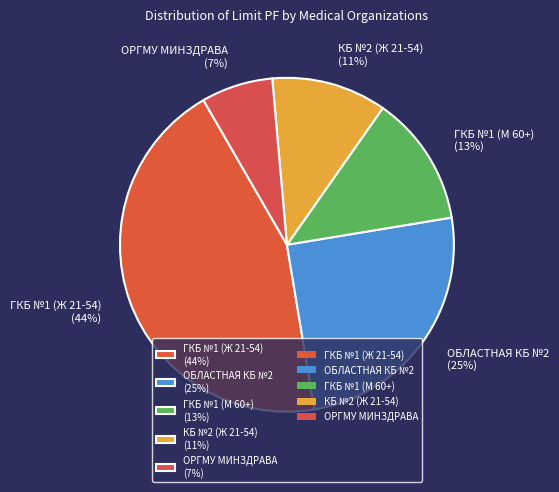

Which slice is the largest?

ГКБ №1 (Ж 21-54) (44%)